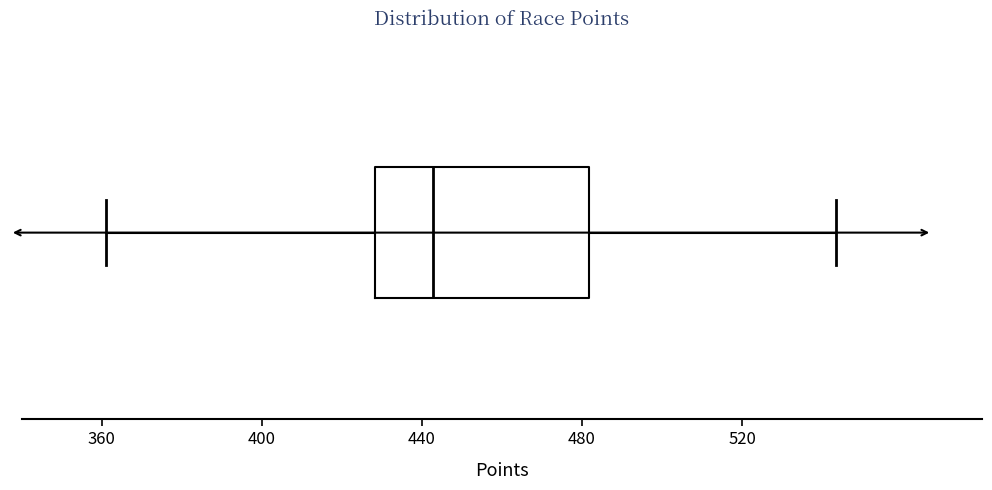

Transcribe this box plot: give where the median line is, the range the box spans, and where the two whiskers end, as read against the x-axis. The values are not printed on the chart, so give them approximately, as read against the axis.

median 445, box 430 to 480, whiskers 360 to 545